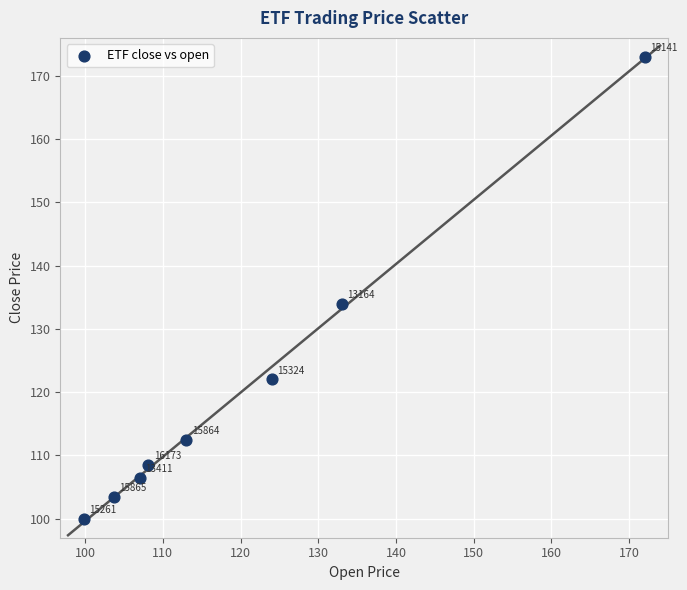

What Y value in the scatter plot is closest to 136?

134.0